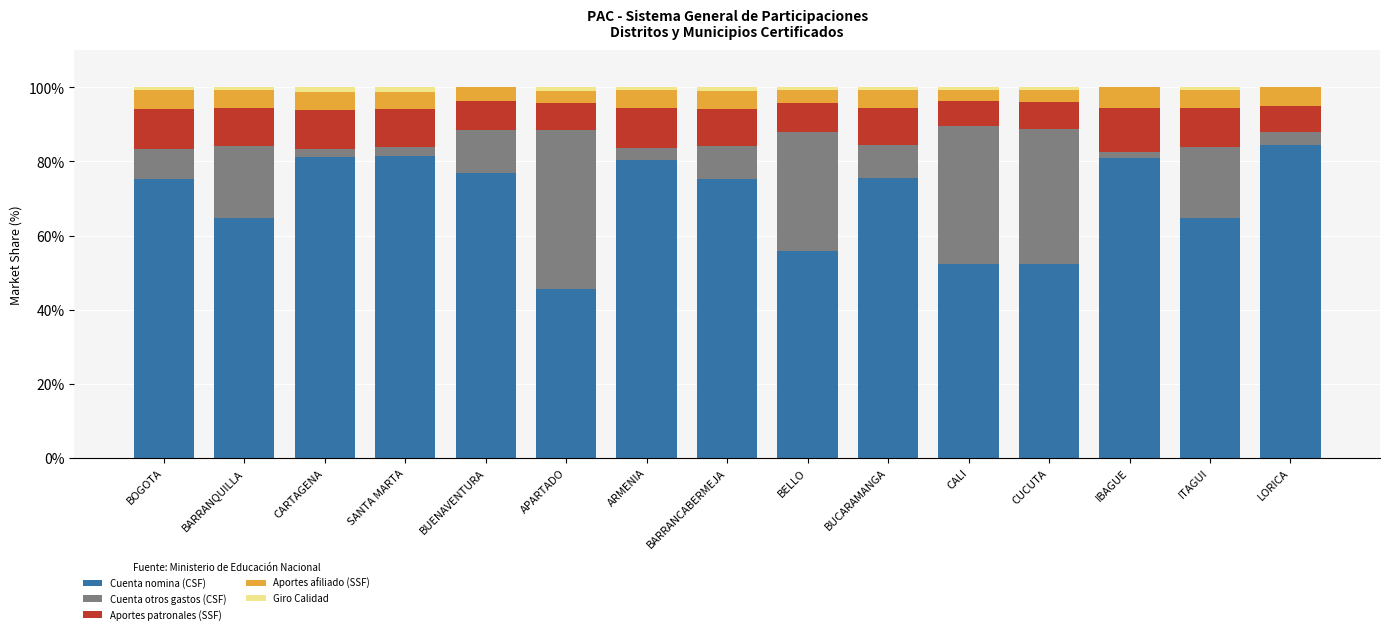

Are the bars grouped side by side (vs. stacked)?

No